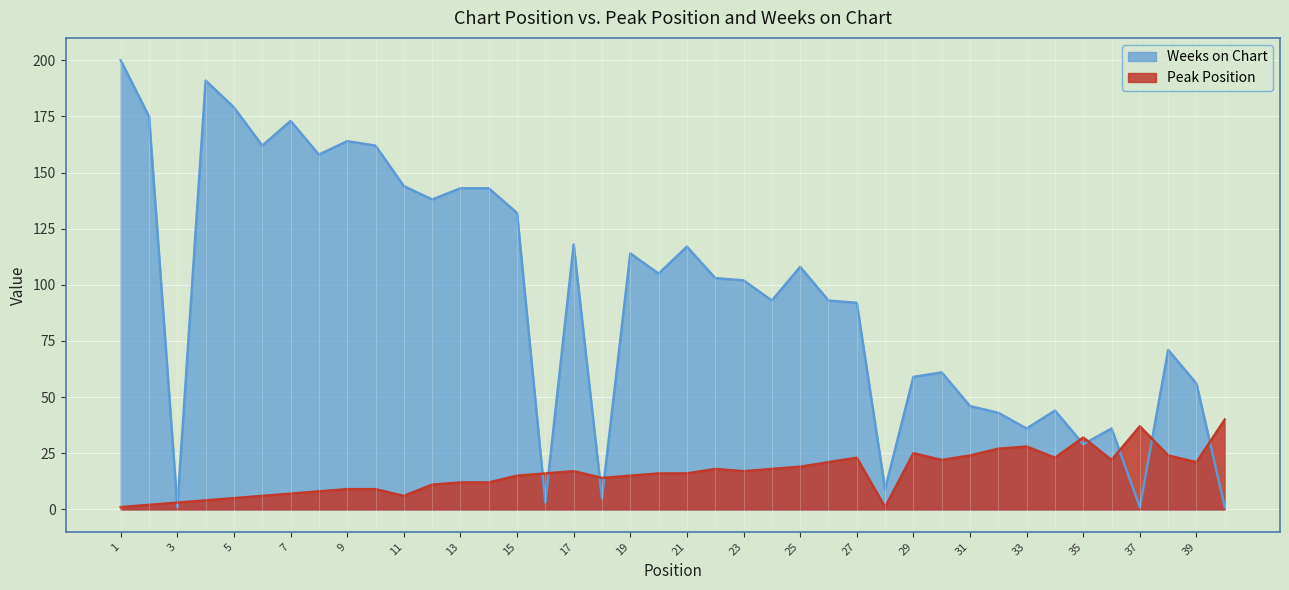

Where is Weeks on Chart nearest to the value 100?

23